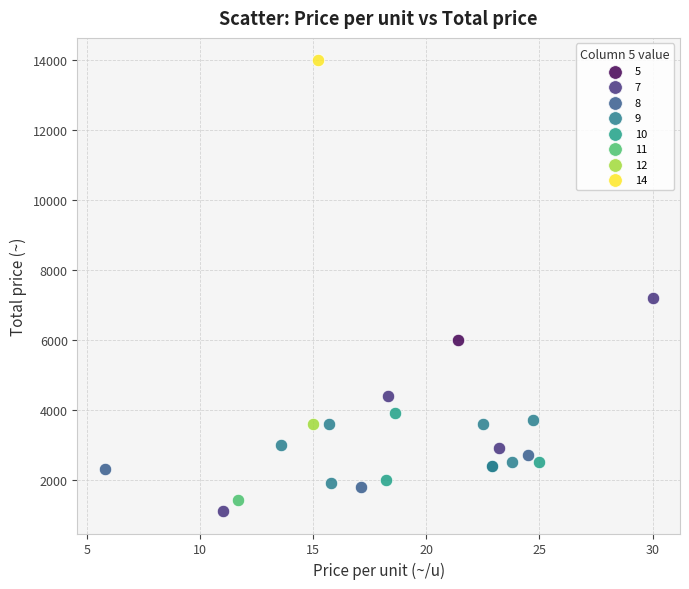

What are all the series names shown in the legend?

5, 7, 8, 9, 10, 11, 12, 14